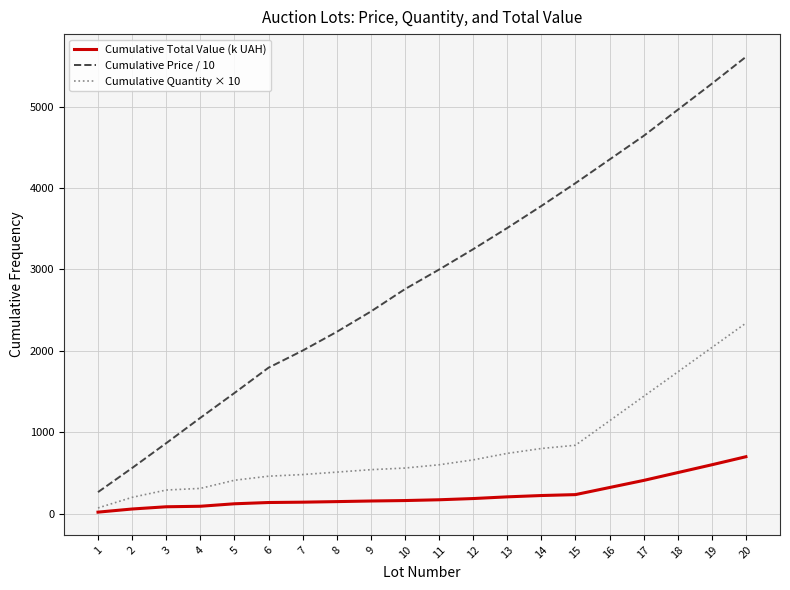

At which category is the sum across all series the highest?

20